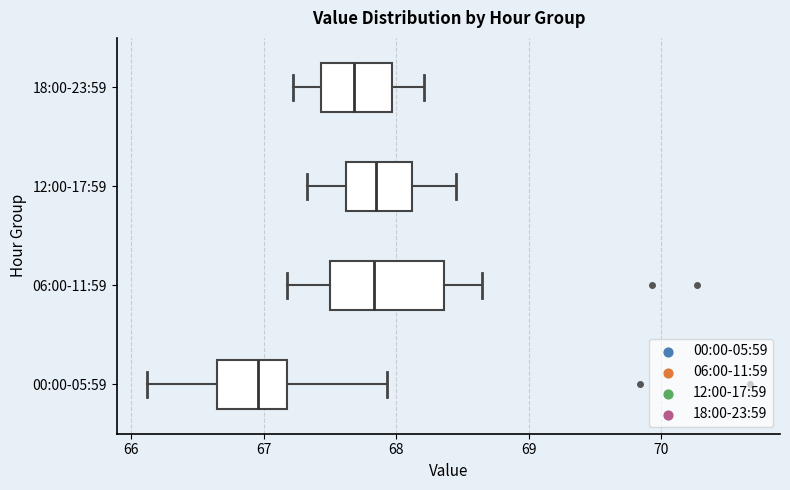

Reading bottom to top, read every box against the x-axis: the position of its median line, the range the box covers, and the ends of its whiskers. The values are not printed on the chart, so give them approximately, as read against the axis.

00:00-05:59: median 67.0, box 66.6 to 67.2, whiskers 66.1 to 67.9
06:00-11:59: median 67.8, box 67.5 to 68.4, whiskers 67.2 to 68.7
12:00-17:59: median 67.9, box 67.6 to 68.1, whiskers 67.3 to 68.5
18:00-23:59: median 67.7, box 67.4 to 68.0, whiskers 67.2 to 68.2